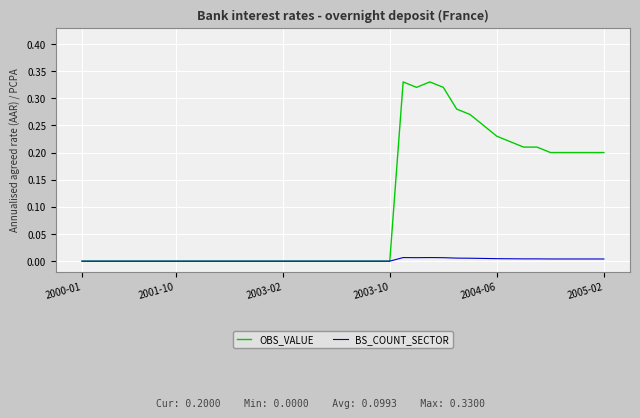

Which series has the largest range (max minus min)?

OBS_VALUE